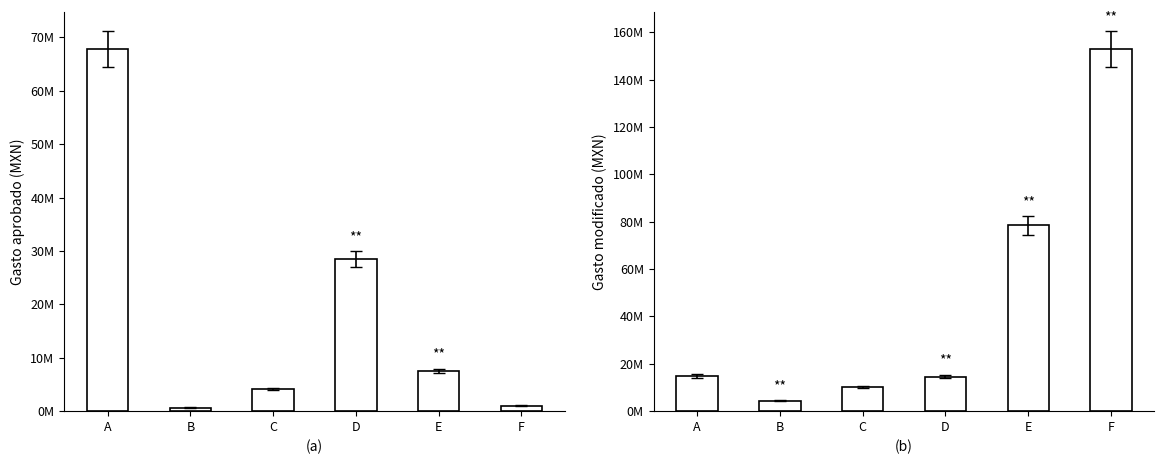

What is the total value across all series at A?

82574420.2